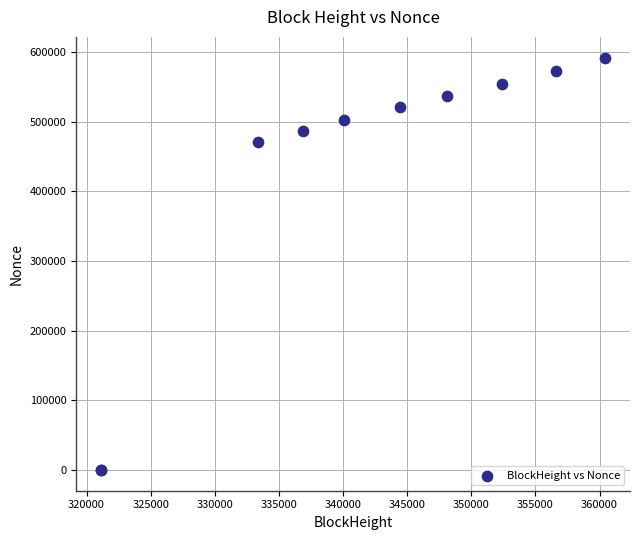

What Y value in the scatter plot is closest to 295958?

470147